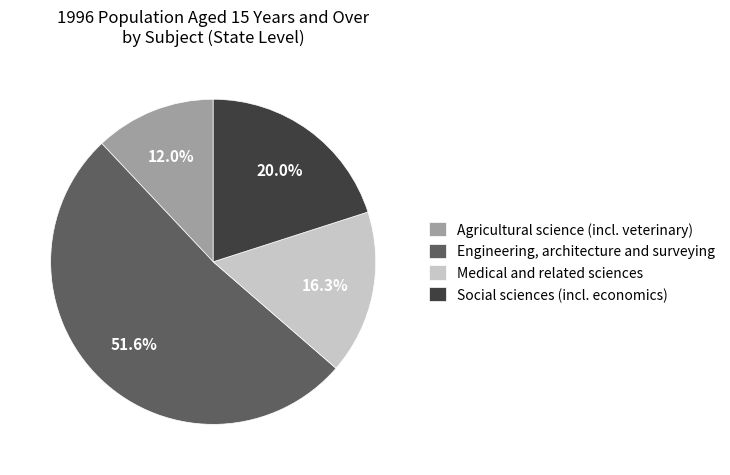

To the nearest percent, what is the combined percentage of Medical and related sciences and Social sciences (incl. economics)?

36%